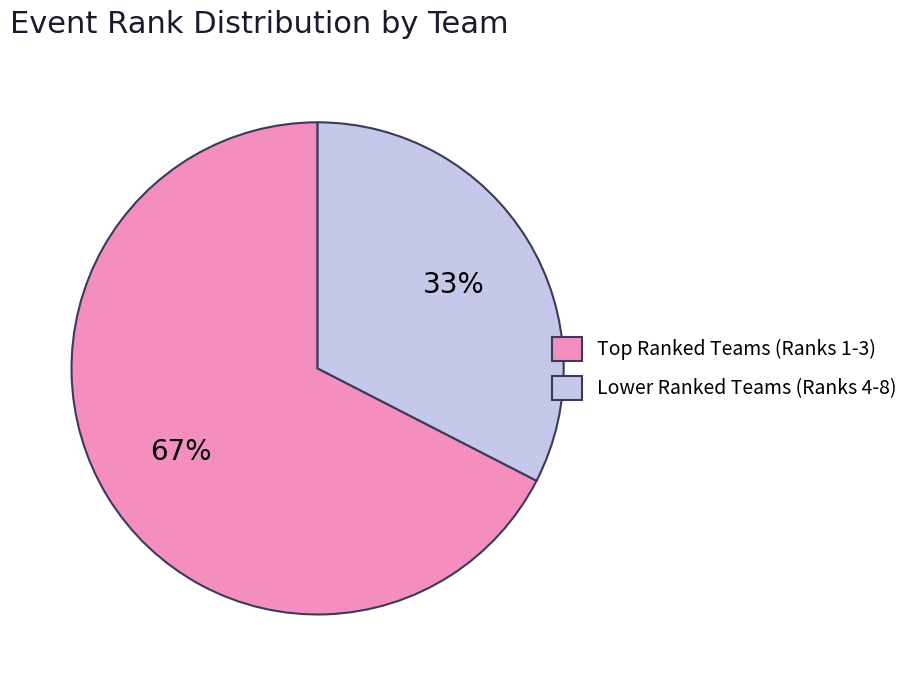

To the nearest percent, what is the average slice percentage?

50%